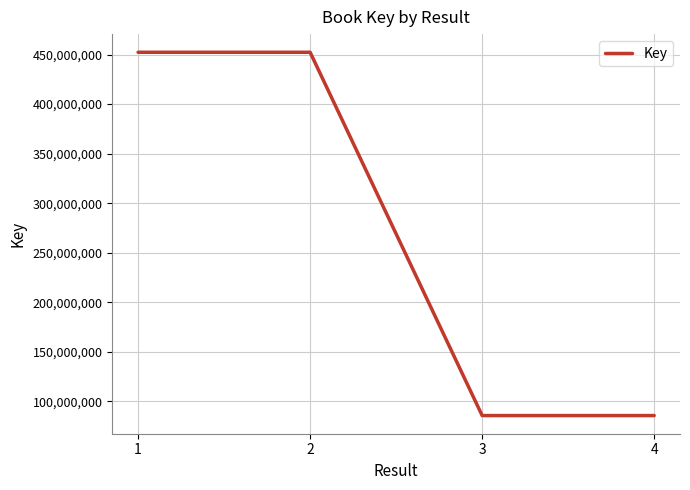

How many lines are shown in the chart?

1